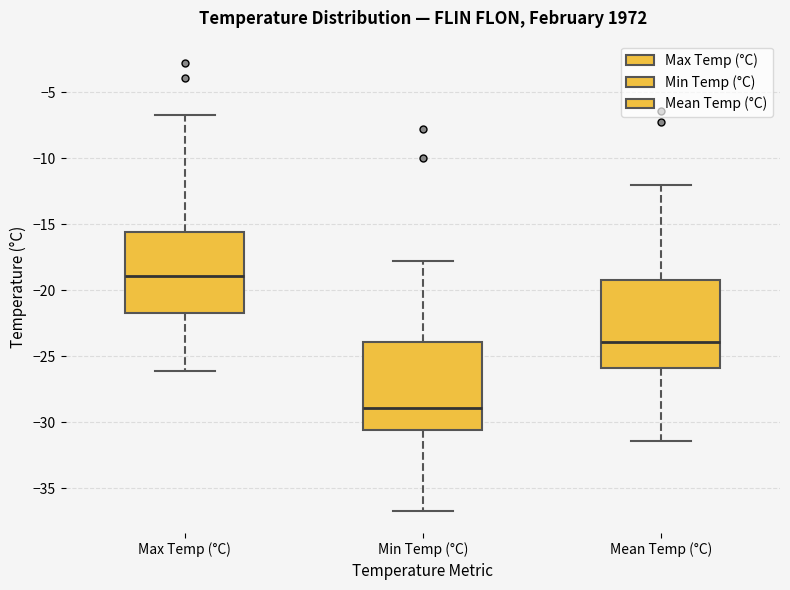

Where is the upper edge of the box for Max Temp (°C) on the y-axis? The values are not printed on the chart, so give them approximately, as read against the axis.

-15.5